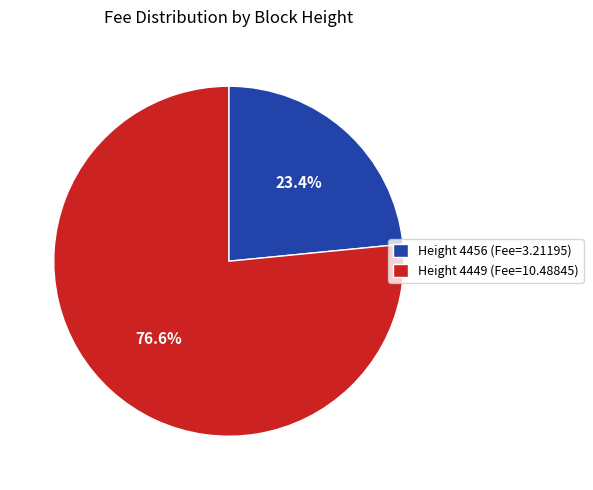

What is the smallest slice in the pie chart?

Height 4456 (Fee=3.21195)